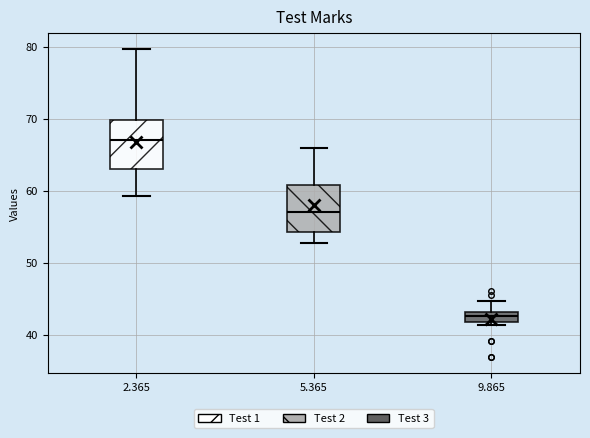

Where does the upper whisker of the box at x = 2.365 end on the y-axis? The values are not printed on the chart, so give them approximately, as read against the axis.

80